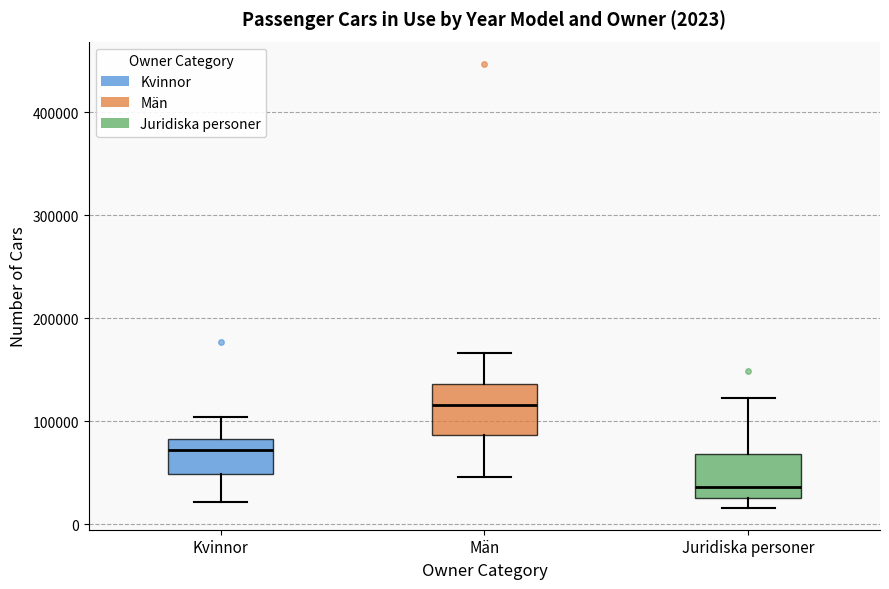

Which box's median line is the highest?

Män